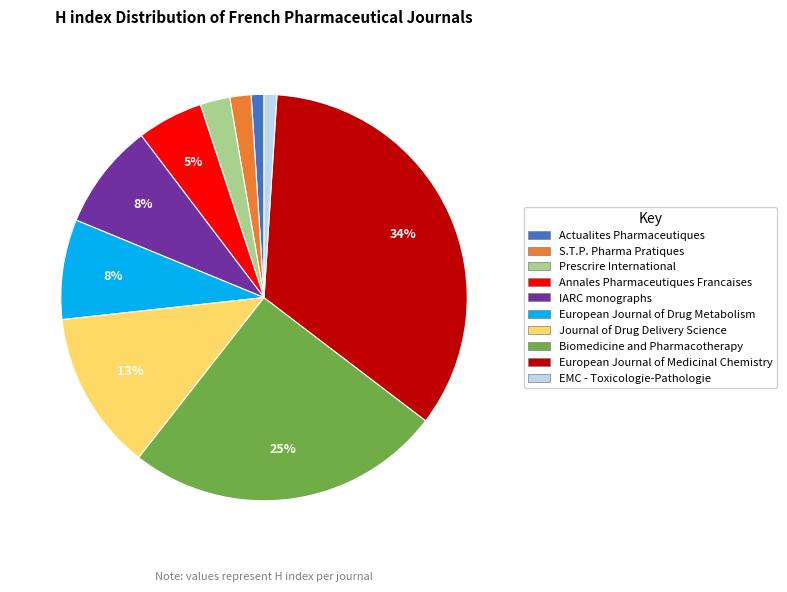

To the nearest percent, what is the combined percentage of Prescrire International and EMC - Toxicologie-Pathologie?

3%